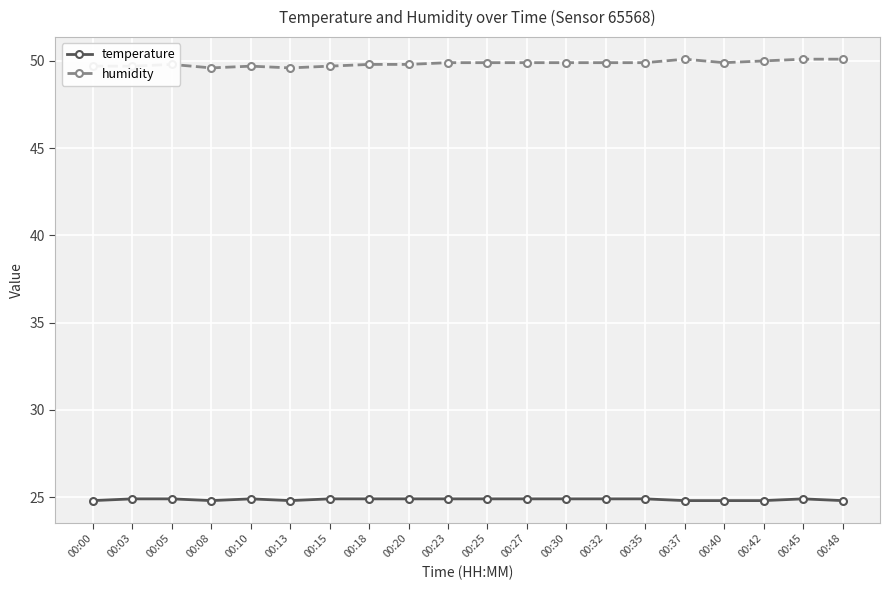

What is the difference between the maximum and minimum values in the humidity series?

0.5